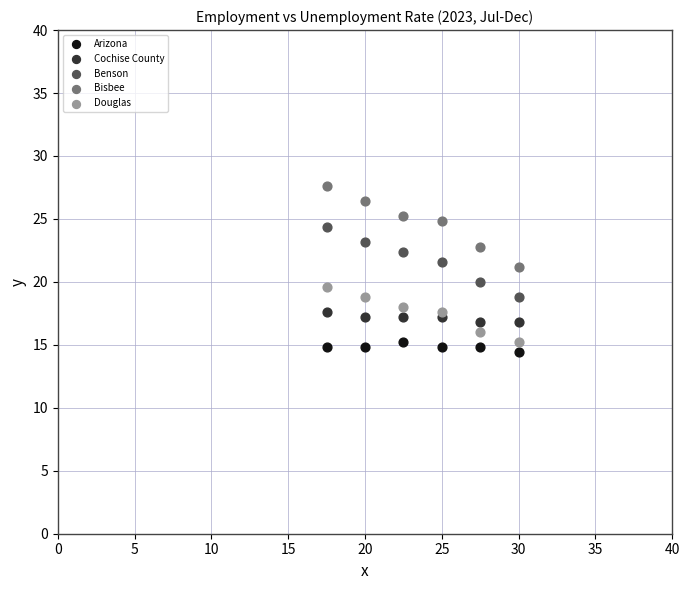

What are all the series names shown in the legend?

Arizona, Cochise County, Benson, Bisbee, Douglas